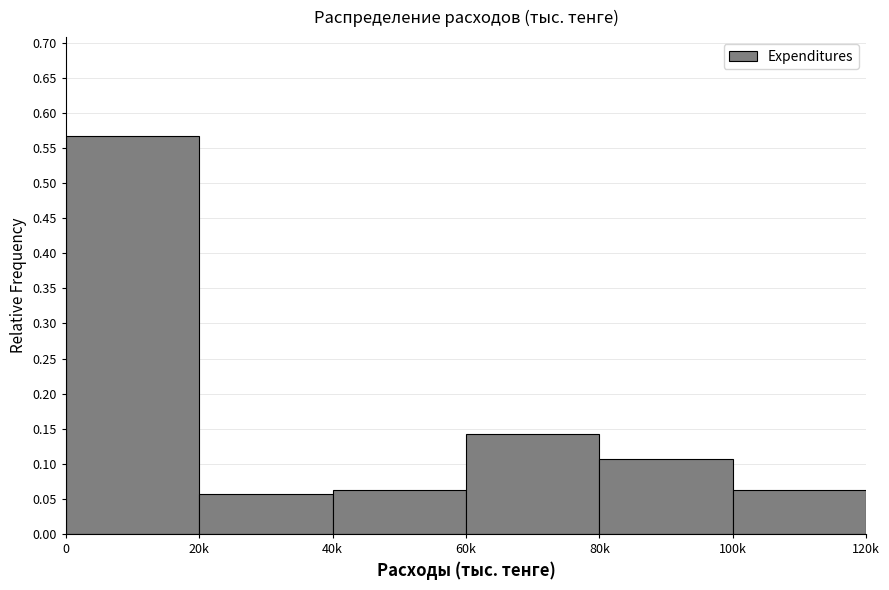

True or false: the data shows 0.0 at 100k.

False